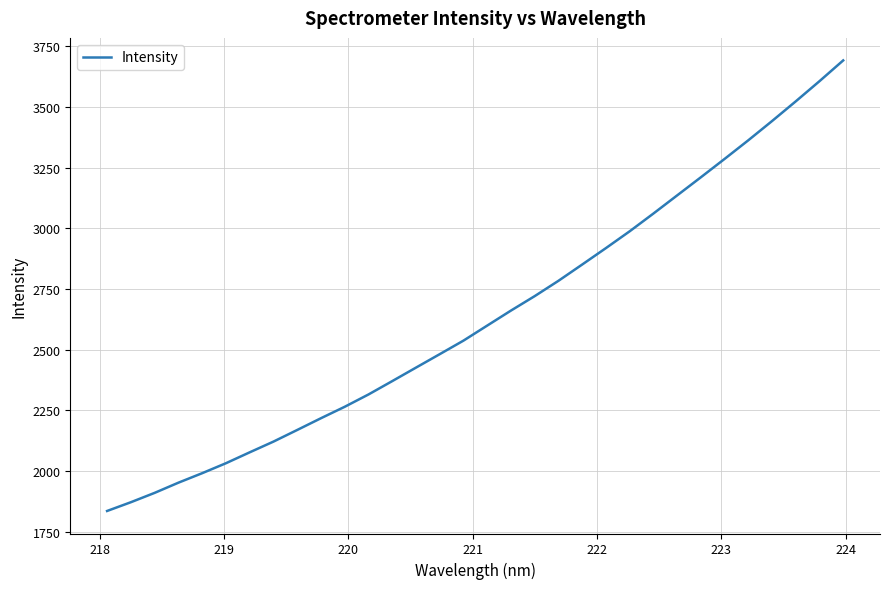

What is the smallest value displayed?

1836.2